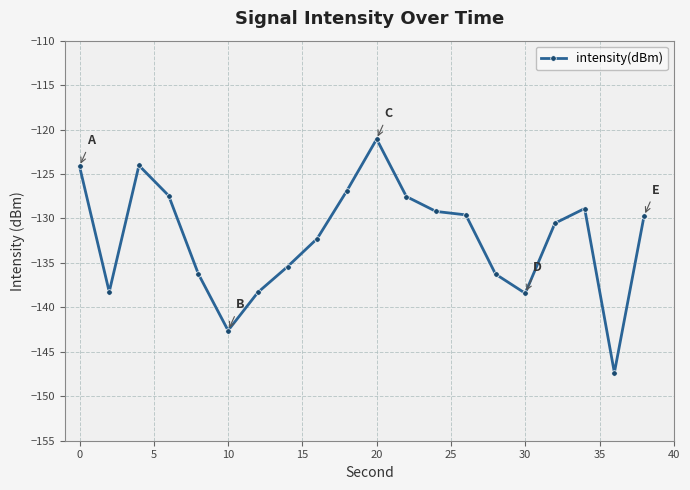

What is the value of the 9th point from the left?

-132.3